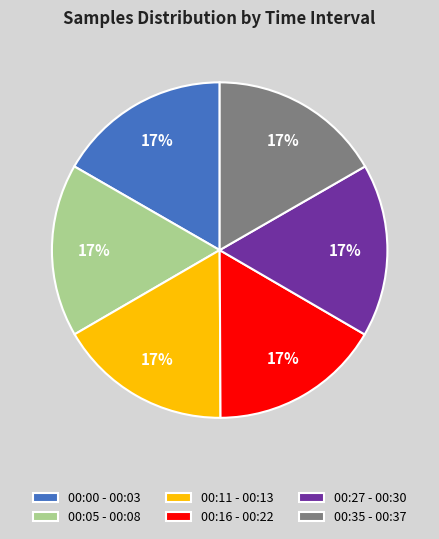

Combined, do 00:11 - 00:13 and 00:16 - 00:22 account for over 50%?

No